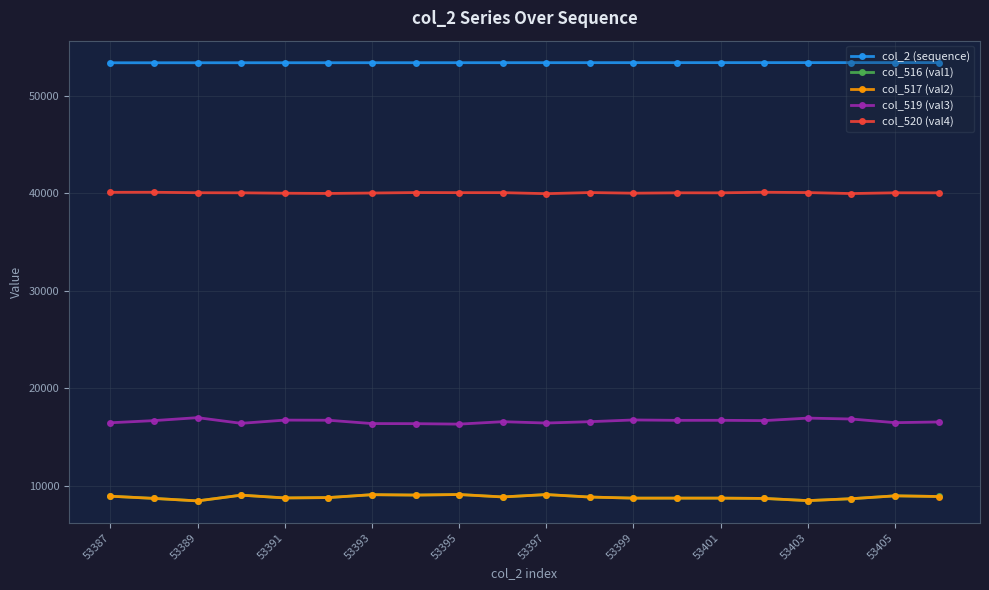

What is the maximum value shown in the chart?

53406